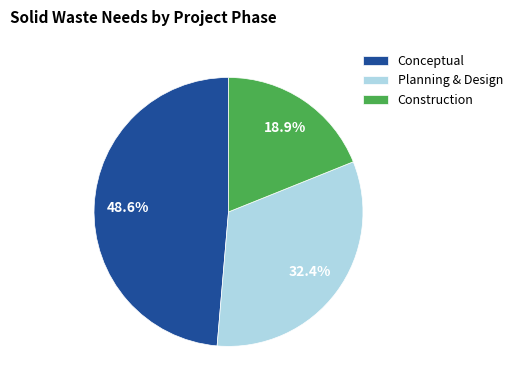

Rank the categories by value from lowest to highest.

Construction, Planning & Design, Conceptual